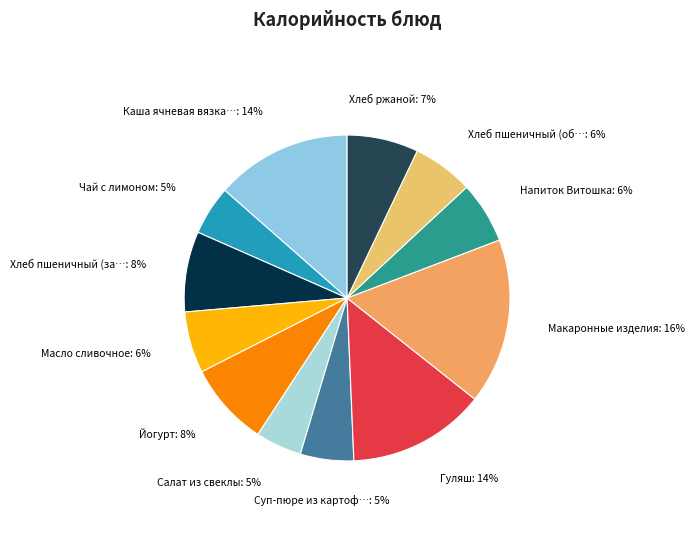

Count the number of slices in the pie.

12